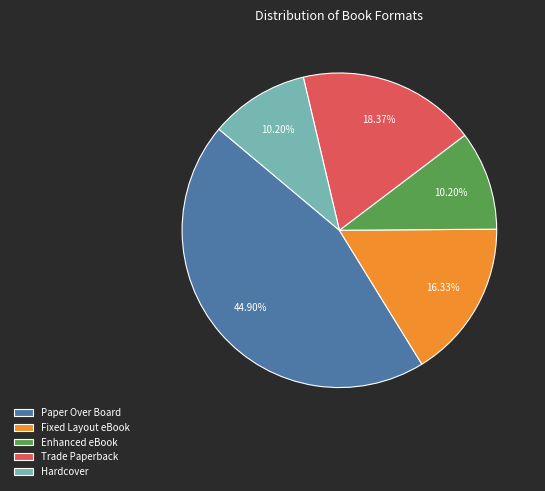

To the nearest percent, what is the combined percentage of Enhanced eBook and Trade Paperback?

29%